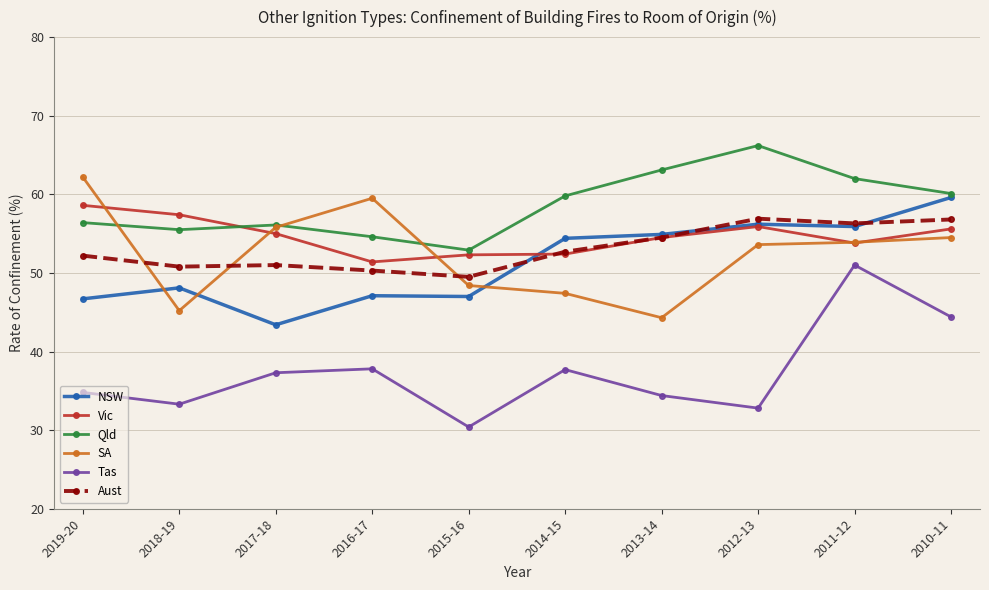

What is the difference between the highest and lowest values at 2015-16?

22.5